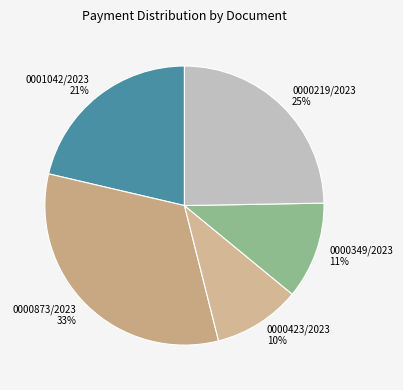

Is the sum of 0000873/2023 and 0000349/2023 greater than half?

No